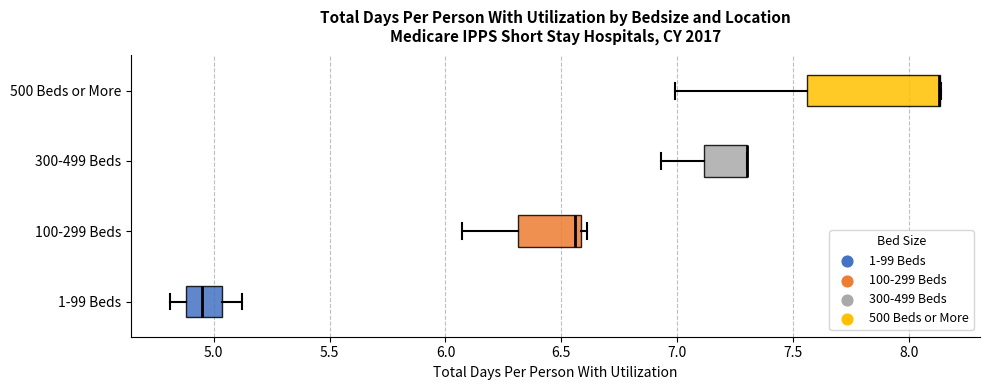

Reading bottom to top, transcribe this box plot: for each box, give where its median line is, the range the box spans, and where its two whiskers end, as read against the x-axis. The values are not printed on the chart, so give them approximately, as read against the axis.

1-99 Beds: median 4.95, box 4.90 to 5.05, whiskers 4.80 to 5.10
100-299 Beds: median 6.55, box 6.30 to 6.60, whiskers 6.05 to 6.60 (just right of the box's right edge)
300-499 Beds: median 7.30 (drawn on the box's right edge), box 7.10 to 7.30, whiskers 6.95 to 7.30
500 Beds or More: median 8.15 (drawn on the box's right edge), box 7.55 to 8.15, whiskers 7.00 to 8.15